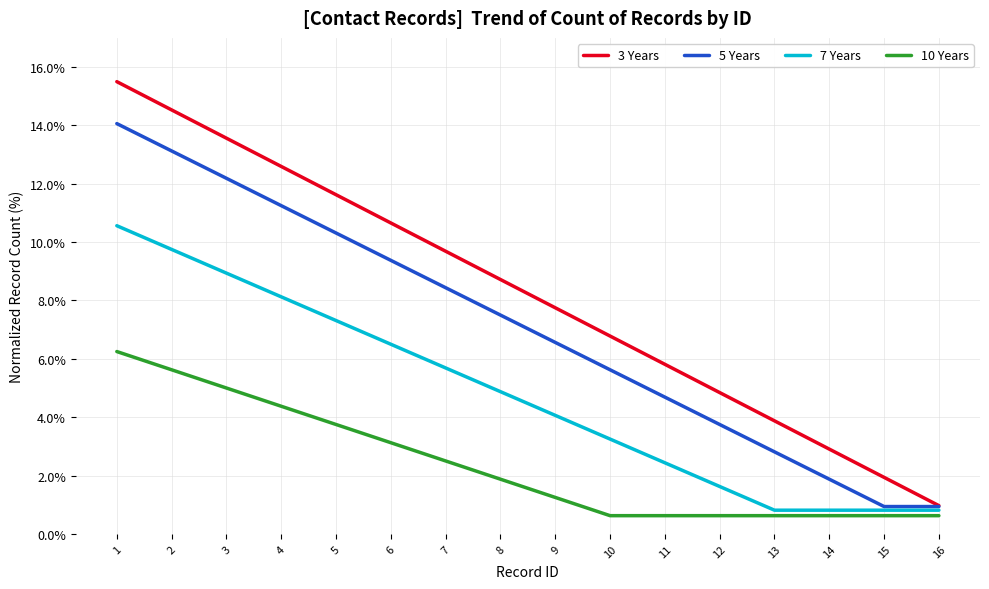

What is the difference between the highest and lowest values at 5?

7.9